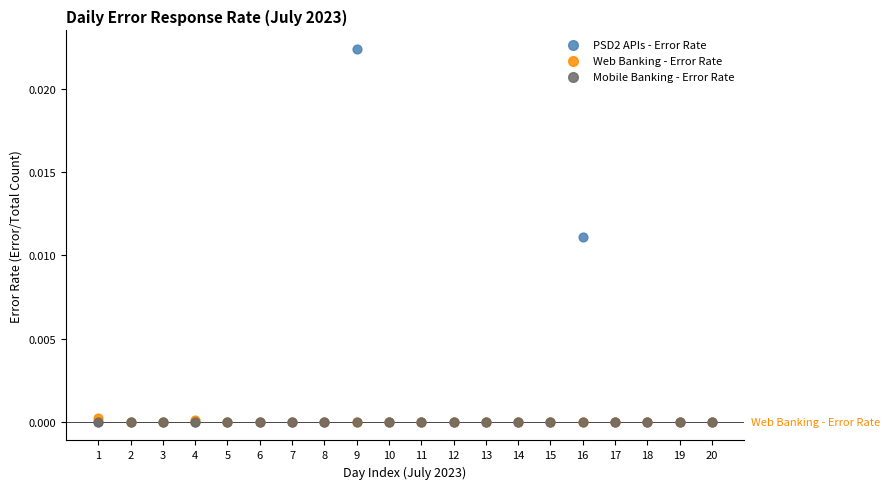

What are all the series names shown in the legend?

PSD2 APIs - Error Rate, Web Banking - Error Rate, Mobile Banking - Error Rate